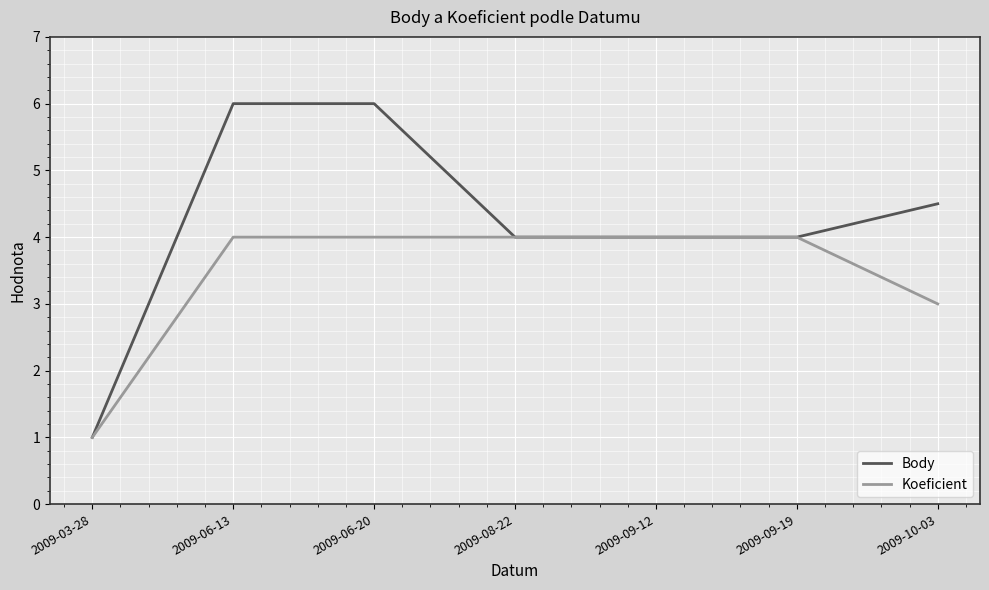

What is the difference between the Body values at 2009-08-22 and 2009-06-13?

2.0